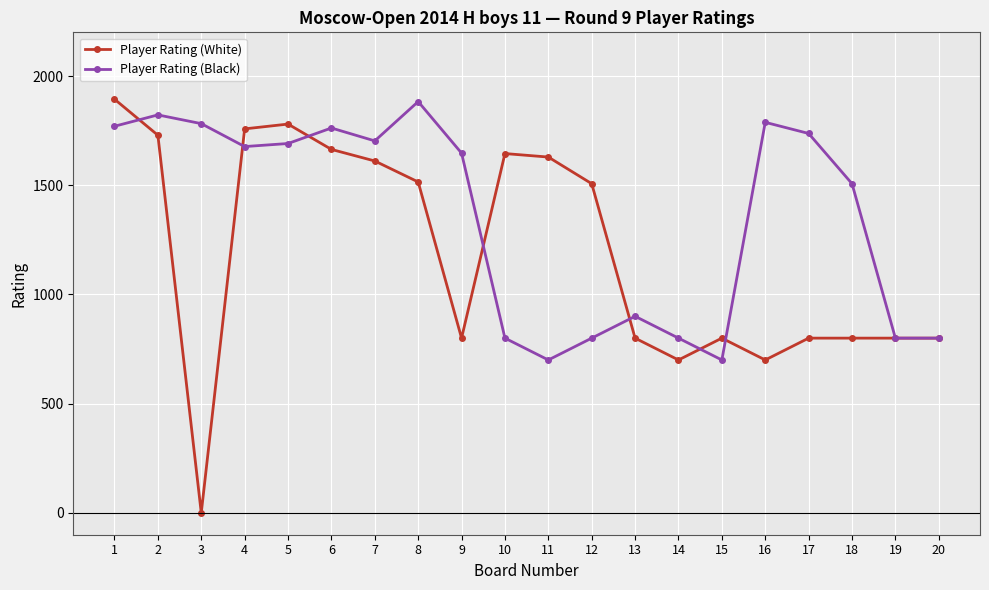

How many lines are shown in the chart?

2